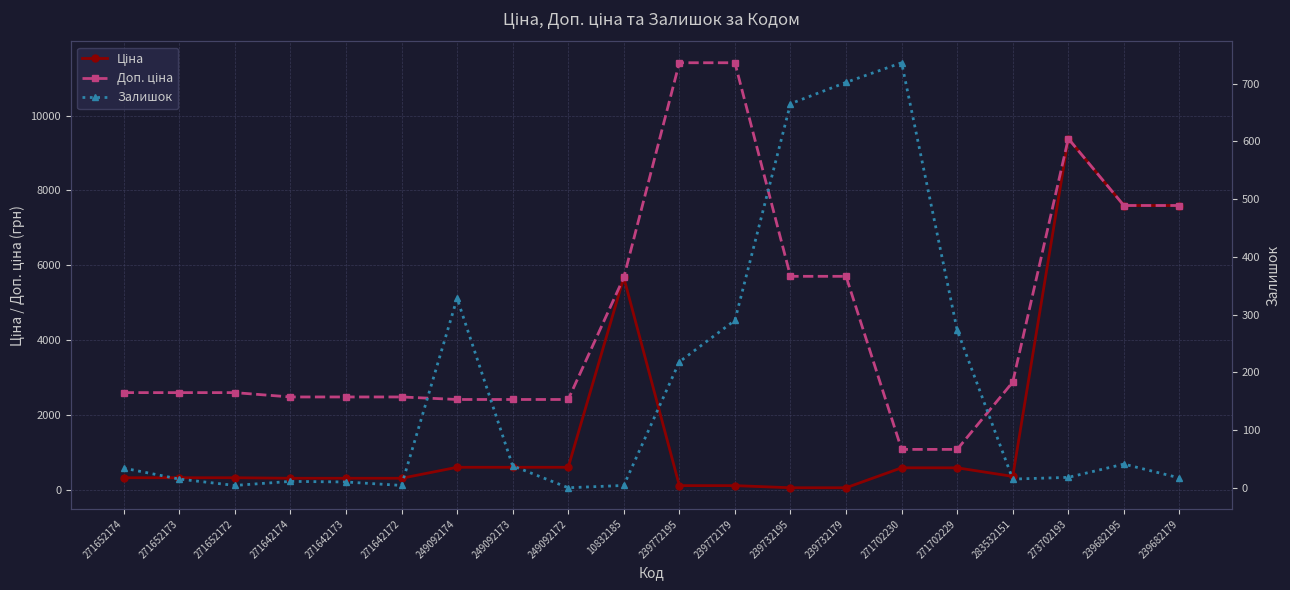

What is the difference between the highest and lowest values at 271642174?

2471.4